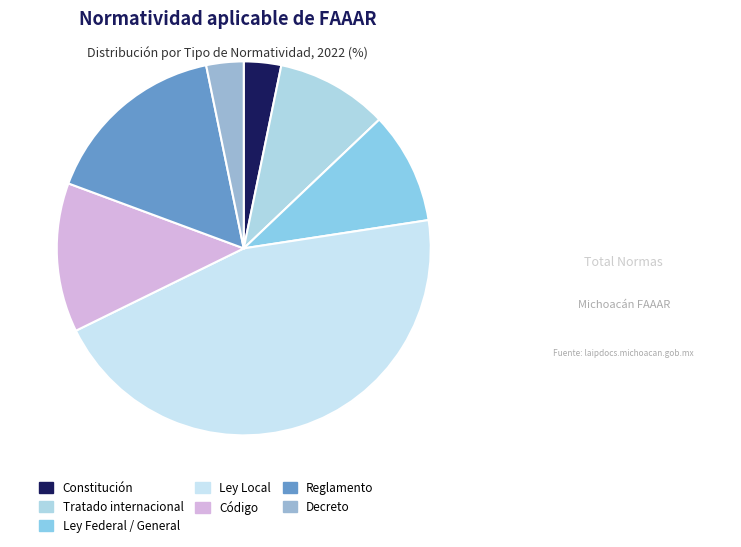

The Reglamento slice represents 16% of the pie. True or false?

True